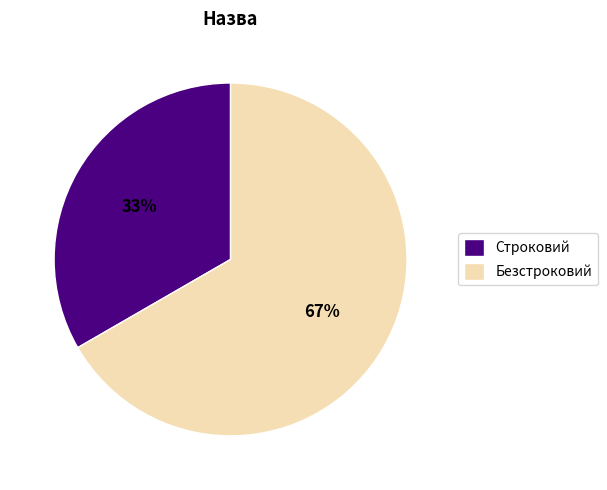

How many slices are in this pie chart?

2